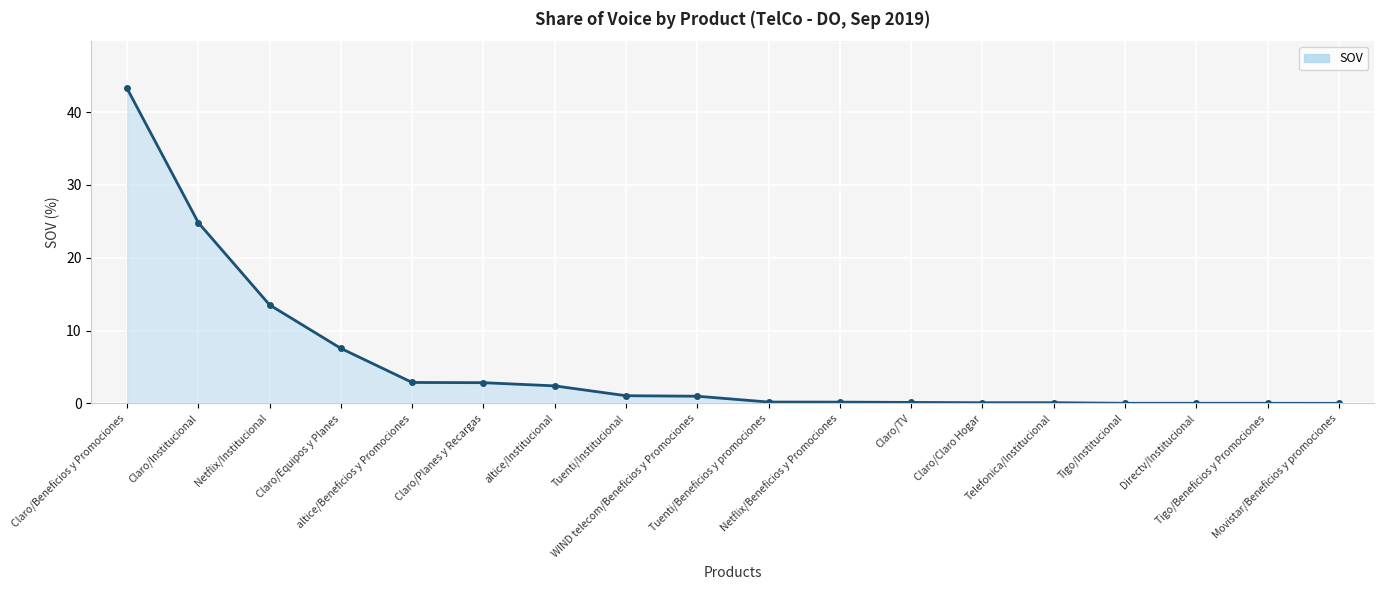

What is the value of the 12th point from the left?

0.1